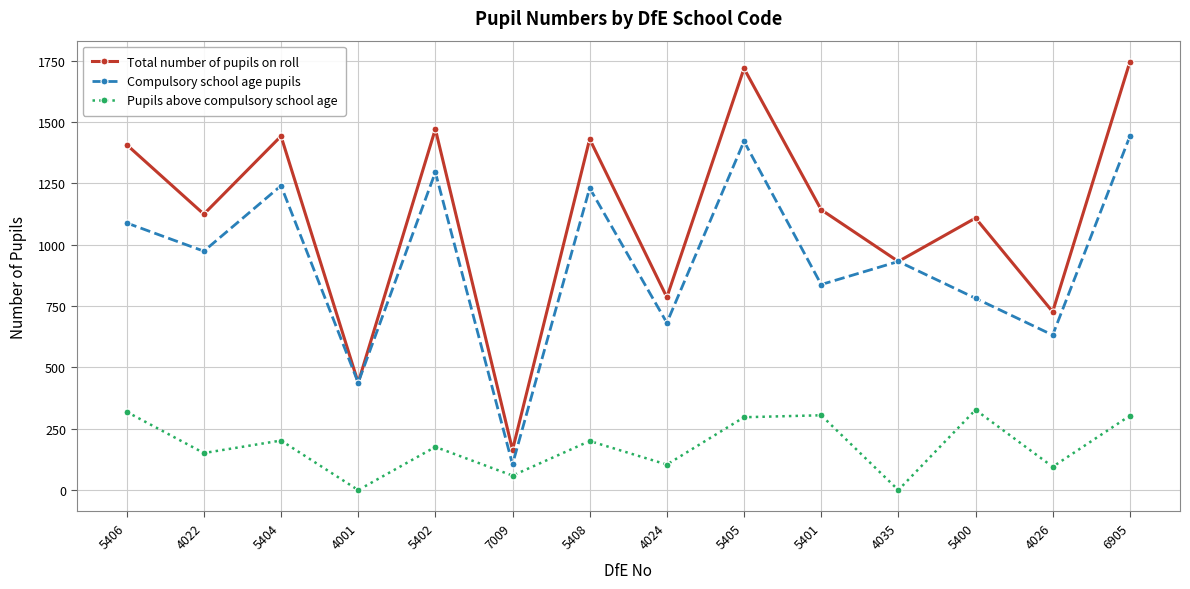

How many categories are shown in the chart?

14